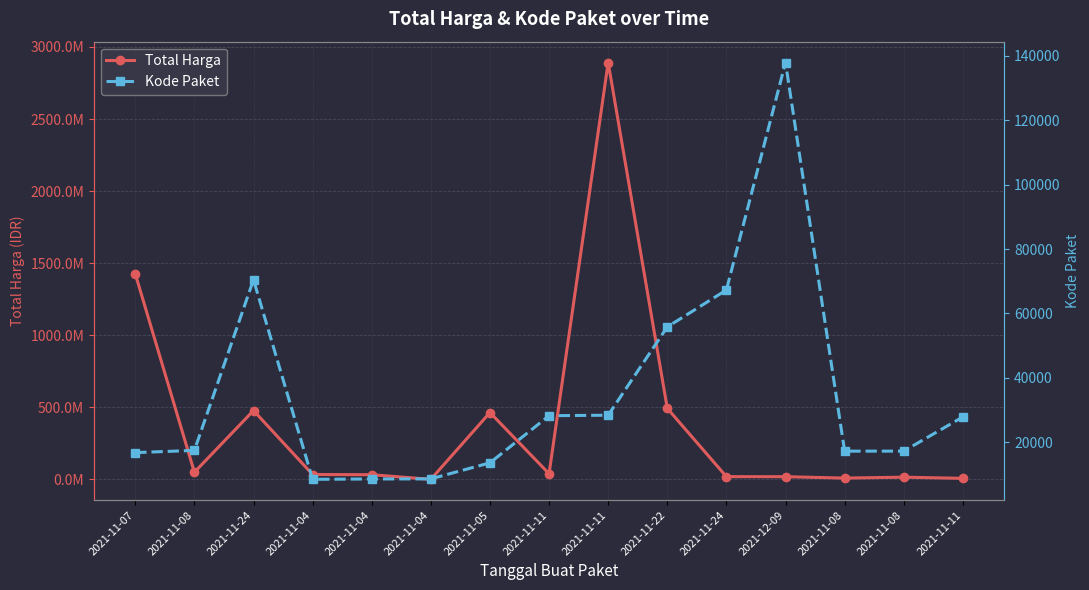

Reading right to left, extract all data points from this chart.

Total Harga: 7401240	15513960	9180000	18900000	19175000	493000000	2892122000	39440000	464002100	577875	32441200	34000000	477600000	49730040	1425867900
Kode Paket: 27891	17283	17272	137876	67279	55826	28425	28271	13652	8668	8646	8530	70453	17509	16823